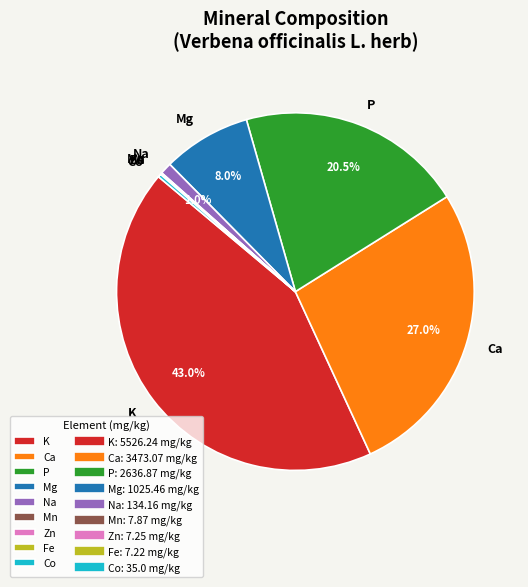

Is the sum of Na and P greater than half?

No